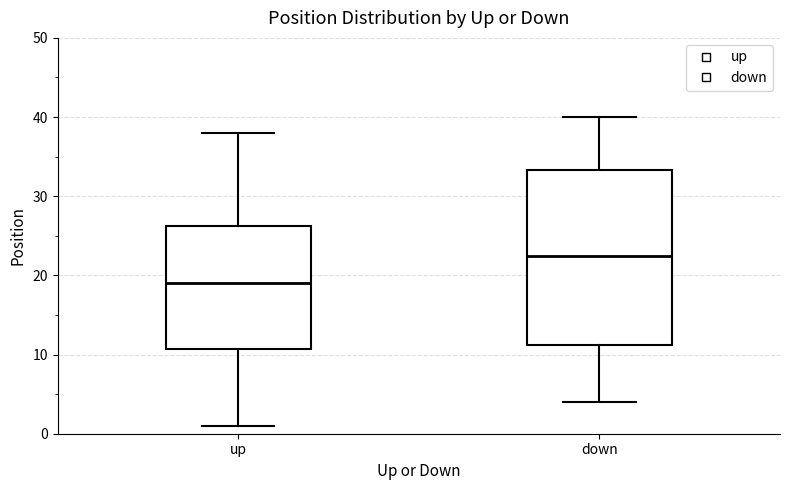

Reading left to right, transcribe this box plot: for each box, give where its median line is, the range the box spans, and where its two whiskers end, as read against the y-axis. The values are not printed on the chart, so give them approximately, as read against the axis.

up: median 19, box 11 to 26, whiskers 1 to 38
down: median 23, box 11 to 33, whiskers 4 to 40